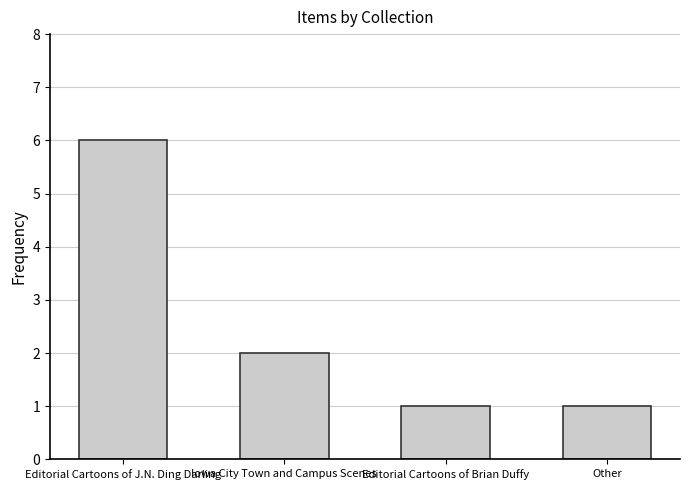

Are the bars horizontal?

No